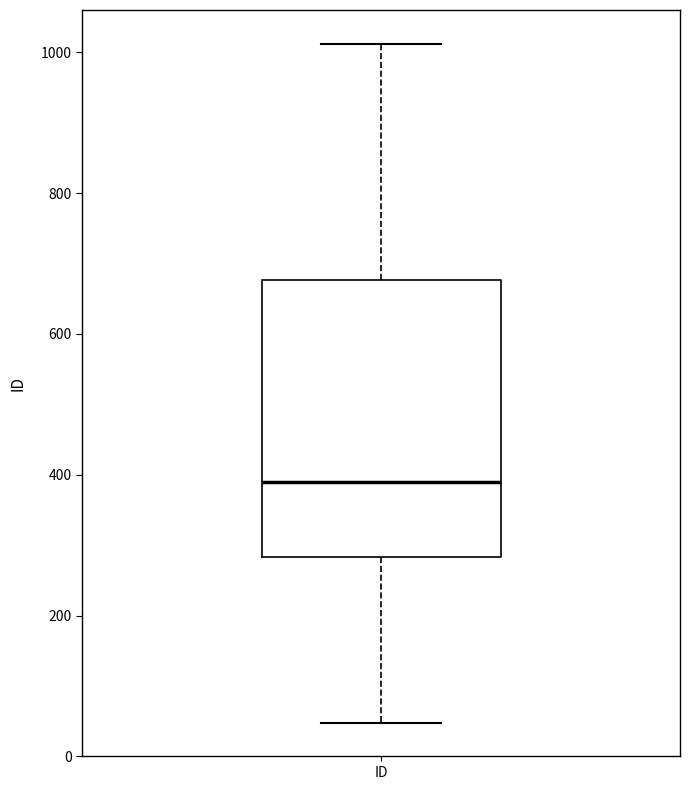

Read this box plot against the y-axis: the position of the median line, the range covered by the box, and the ends of both whiskers. The values are not printed on the chart, so give them approximately, as read against the axis.

median 380, box 280 to 680, whiskers 40 to 1020